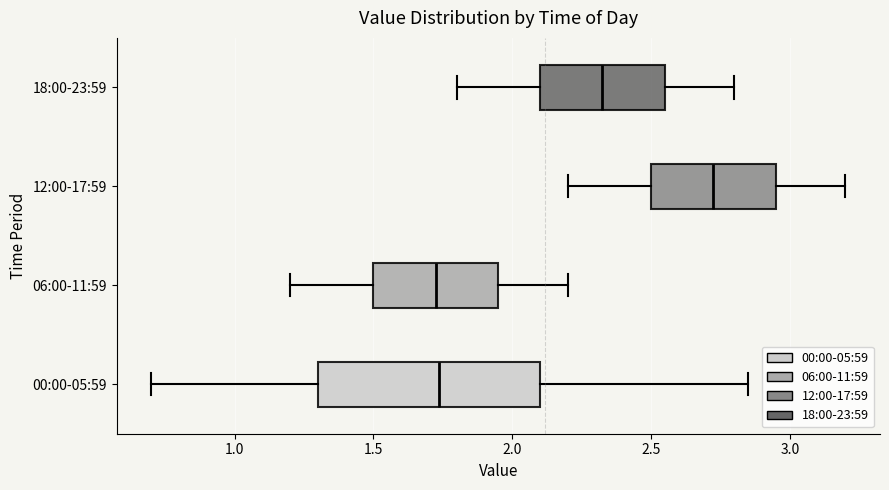

Reading bottom to top, transcribe this box plot: for each box, give where its median line is, the range the box spans, and where its two whiskers end, as read against the x-axis. The values are not printed on the chart, so give them approximately, as read against the axis.

00:00-05:59: median 1.75, box 1.30 to 2.10, whiskers 0.70 to 2.85
06:00-11:59: median 1.75, box 1.50 to 1.95, whiskers 1.20 to 2.20
12:00-17:59: median 2.75, box 2.50 to 2.95, whiskers 2.20 to 3.20
18:00-23:59: median 2.35, box 2.10 to 2.55, whiskers 1.80 to 2.80